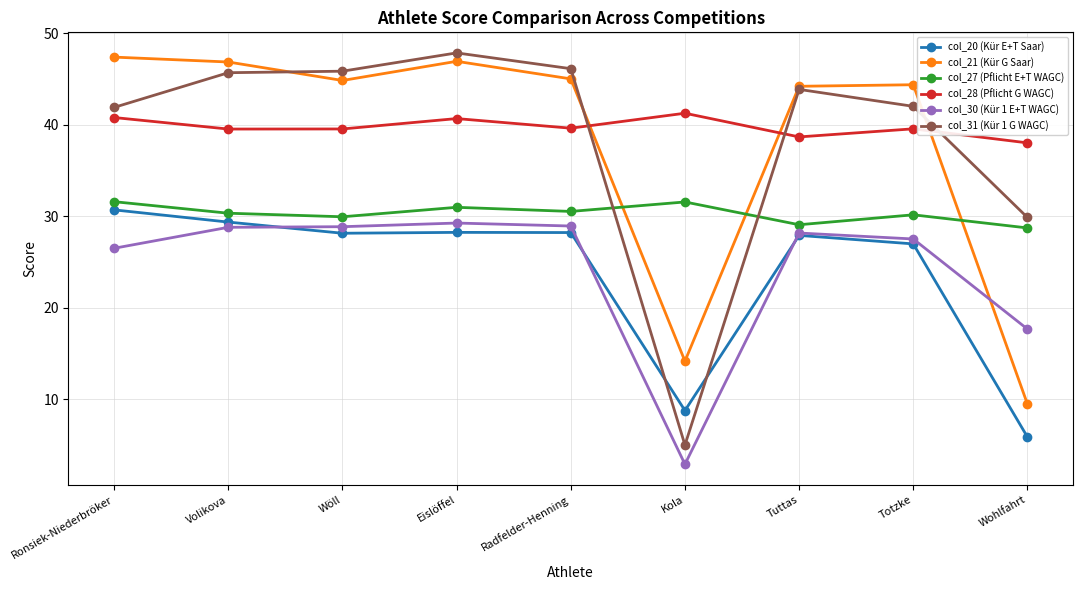

Is the value of col_20 (Kür E+T Saar) at Tuttas greater than the value of col_27 (Pflicht E+T WAGC) at Radfelder-Henning?

No